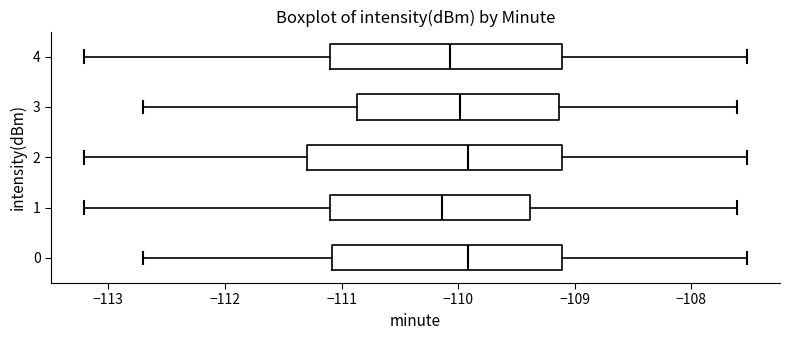

Reading bottom to top, read every box against the x-axis: the position of its median line, the range the box covers, and the ends of its whiskers. The values are not printed on the chart, so give them approximately, as read against the axis.

0: median -109.9, box -111.1 to -109.1, whiskers -112.7 to -107.5
1: median -110.1, box -111.1 to -109.4, whiskers -113.2 to -107.6
2: median -109.9, box -111.3 to -109.1, whiskers -113.2 to -107.5
3: median -110.0, box -110.9 to -109.1, whiskers -112.7 to -107.6
4: median -110.1, box -111.1 to -109.1, whiskers -113.2 to -107.5